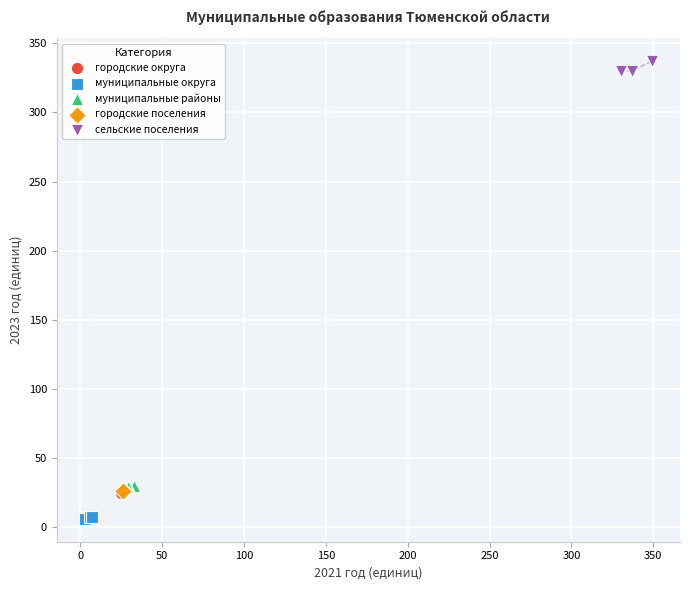

Which series reaches the minimum Y coordinate?

муниципальные округа